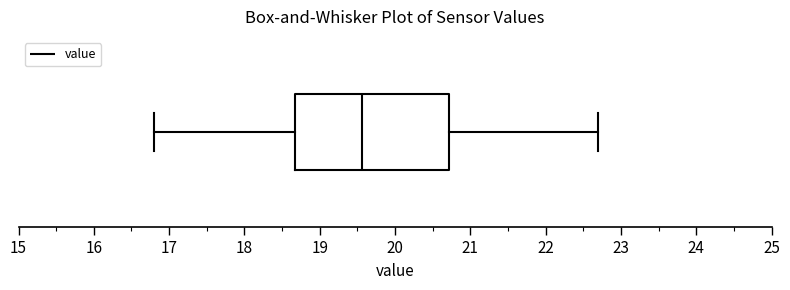

Where does the left whisker of the box end on the x-axis? The values are not printed on the chart, so give them approximately, as read against the axis.

16.8